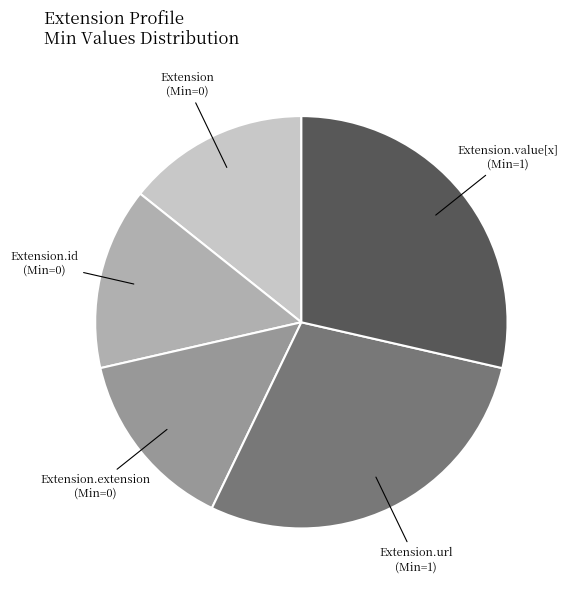

True or false: Extension.value[x] (Min=1) accounts for 41% of the total.

False